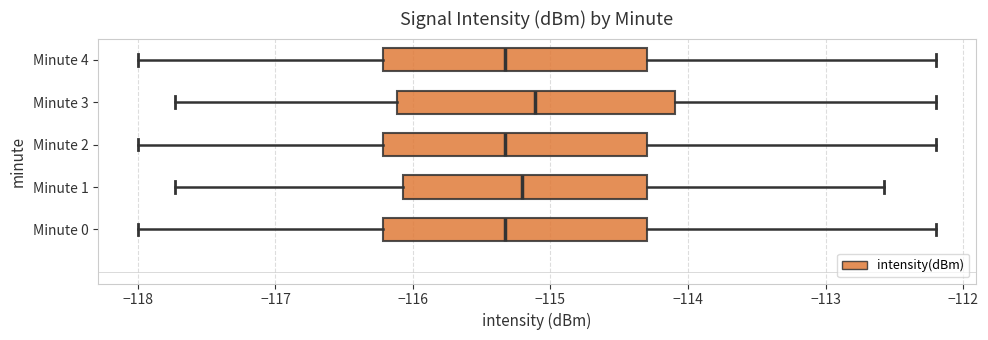

Reading bottom to top, read every box against the x-axis: the position of its median line, the range the box covers, and the ends of its whiskers. The values are not printed on the chart, so give them approximately, as read against the axis.

Minute 0: median -115.3, box -116.2 to -114.3, whiskers -118.0 to -112.2
Minute 1: median -115.2, box -116.1 to -114.3, whiskers -117.7 to -112.6
Minute 2: median -115.3, box -116.2 to -114.3, whiskers -118.0 to -112.2
Minute 3: median -115.1, box -116.1 to -114.1, whiskers -117.7 to -112.2
Minute 4: median -115.3, box -116.2 to -114.3, whiskers -118.0 to -112.2